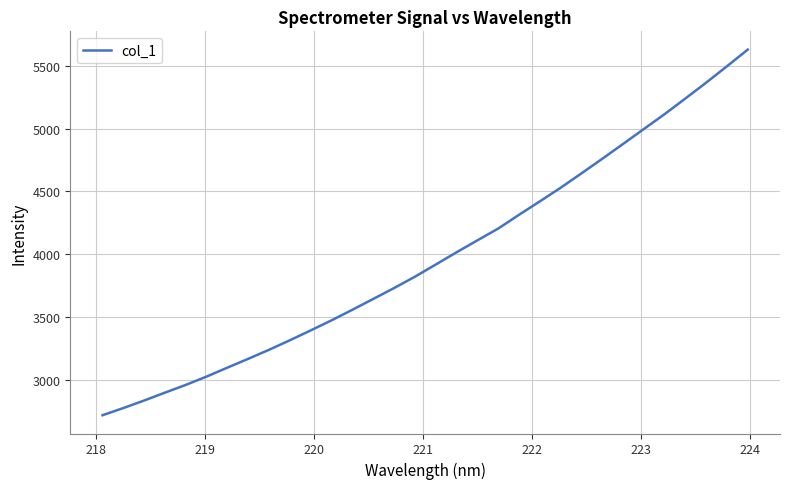

What is the greatest value displayed?

5629.7